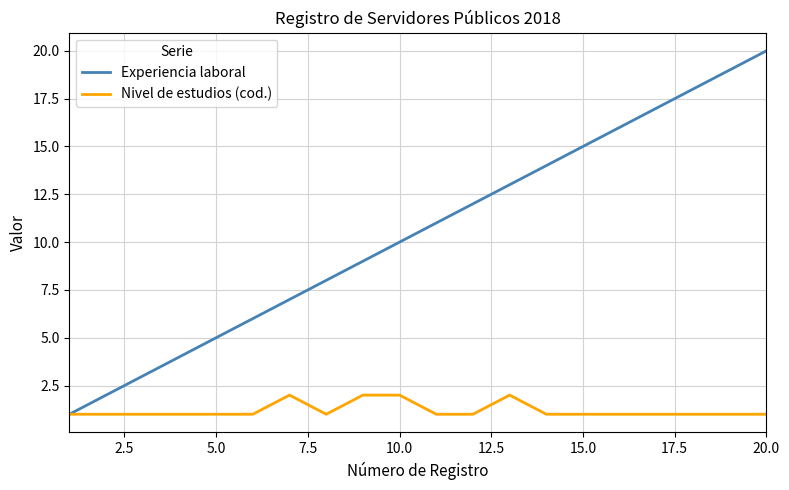

List the series in order of their peak value, highest first.

Experiencia laboral, Nivel de estudios (cod.)